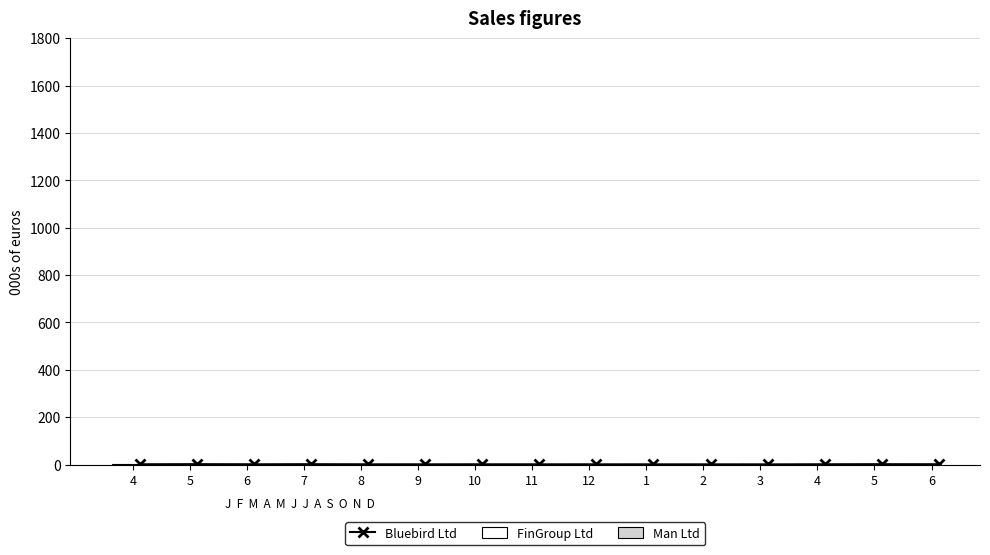

Which label corresponds to the largest value in the chart?

5